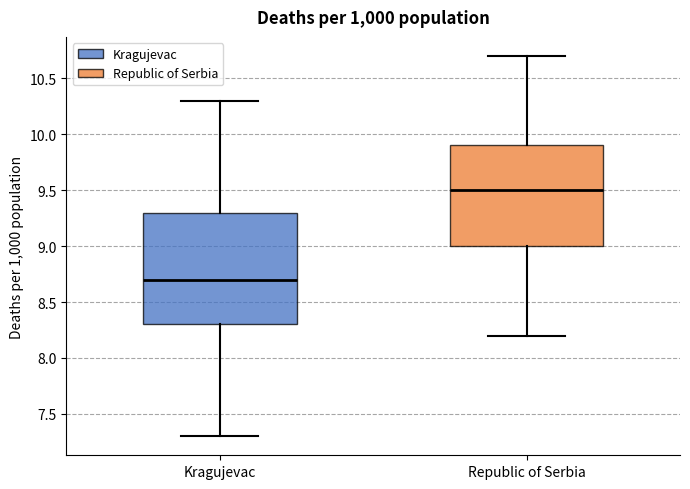

Which box's median line is the lowest?

Kragujevac